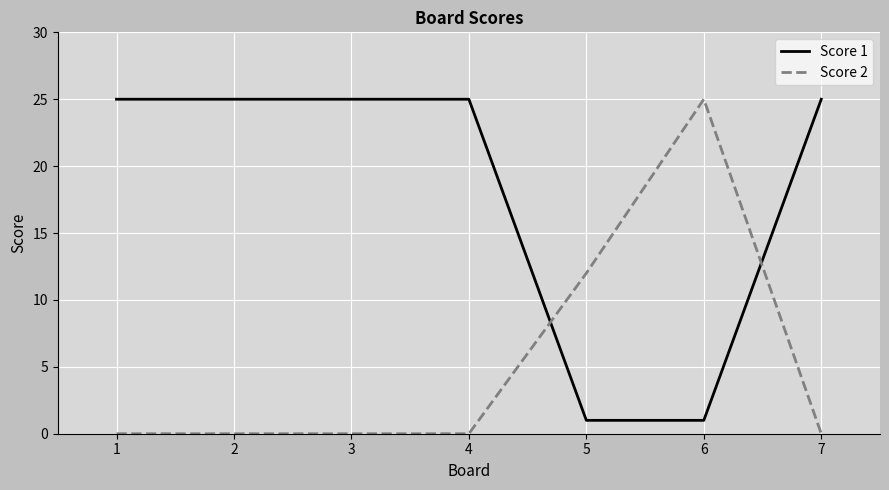

Reading right to left, list all the values displayed in this chart.

Score 1: 7=25	6=1	5=1	4=25	3=25	2=25	1=25
Score 2: 7=0	6=25	5=12	4=0	3=0	2=0	1=0